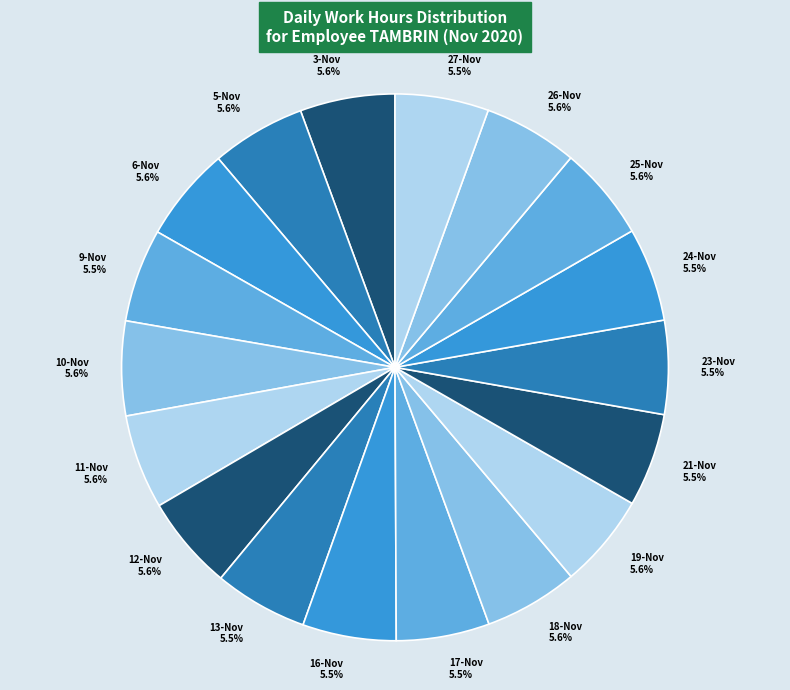

What is the ratio of the value at 11-Nov 5.6% to the value at 26-Nov 5.6%?

1.0